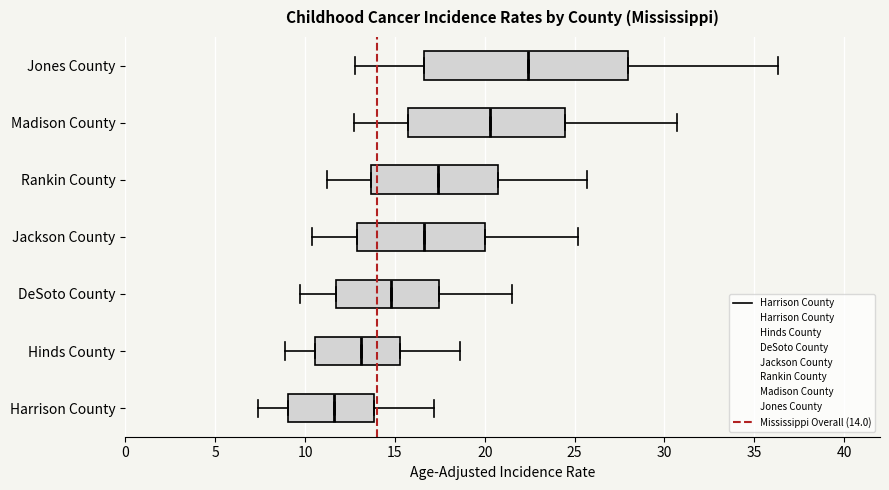

Reading bottom to top, read every box against the x-axis: the position of its median line, the range the box covers, and the ends of its whiskers. The values are not printed on the chart, so give them approximately, as read against the axis.

Harrison County: median 11.5, box 9.0 to 14.0, whiskers 9.0 to 14.0
Hinds County: median 13.0, box 10.5 to 15.5, whiskers 10.5 to 15.5
DeSoto County: median 15.0, box 11.5 to 17.5, whiskers 11.5 to 17.5
Jackson County: median 16.5, box 13.0 to 20.0, whiskers 13.0 to 20.0
Rankin County: median 17.5, box 13.5 to 20.5, whiskers 13.5 to 20.5
Madison County: median 20.5, box 15.5 to 24.5, whiskers 15.5 to 24.5
Jones County: median 22.5, box 16.5 to 28.0, whiskers 16.5 to 28.0